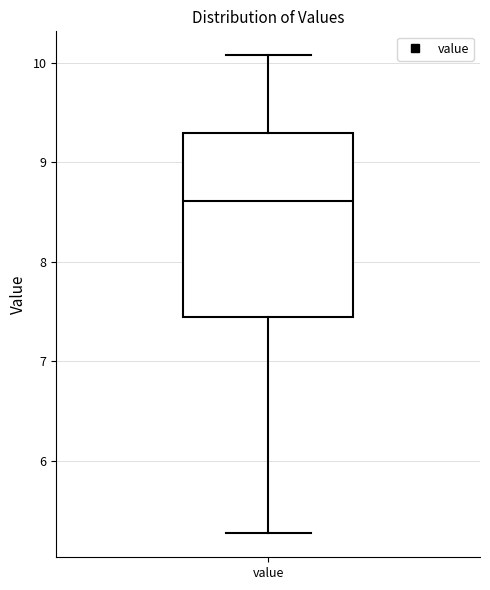

Read this box plot against the y-axis: the position of the median line, the range covered by the box, and the ends of both whiskers. The values are not printed on the chart, so give them approximately, as read against the axis.

median 8.6, box 7.4 to 9.3, whiskers 5.3 to 10.1